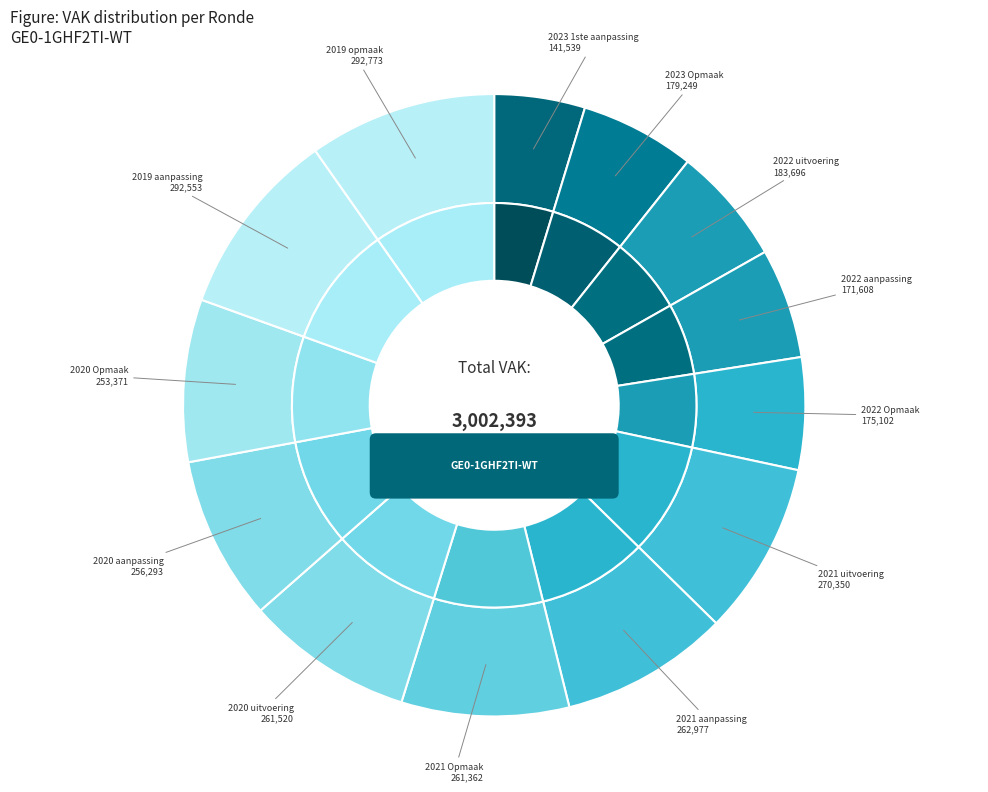

What percentage is the 2020 uitvoering slice, to the nearest percent?

9%